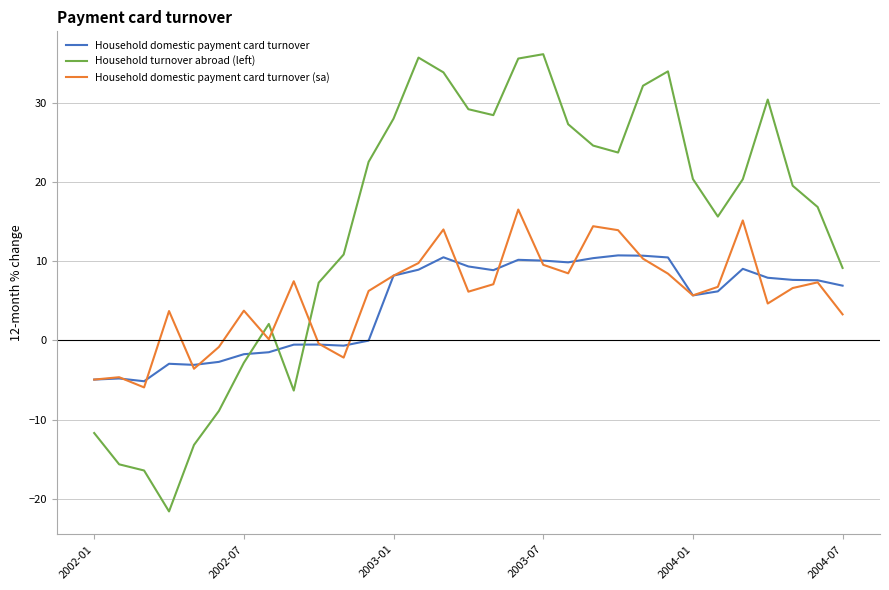

What is the minimum value shown in the chart?

-21.6